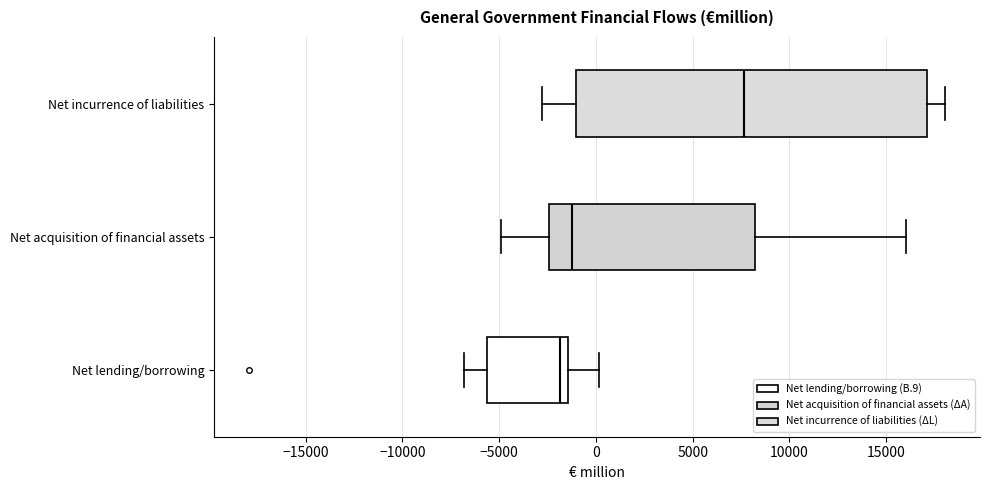

Which box is the widest, from its left edge to its right edge?

Net incurrence of liabilities